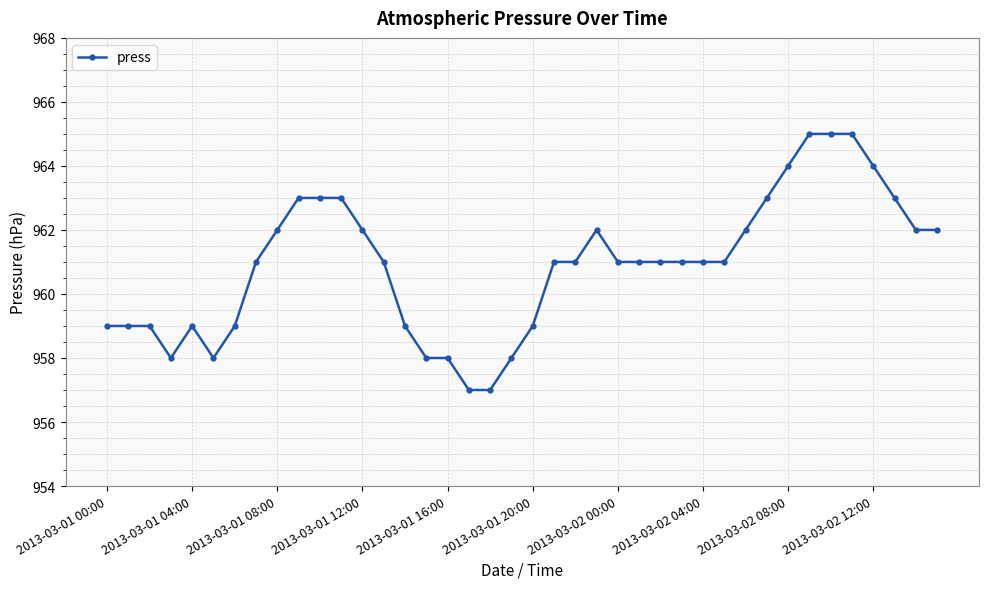

What is the greatest value displayed?

965